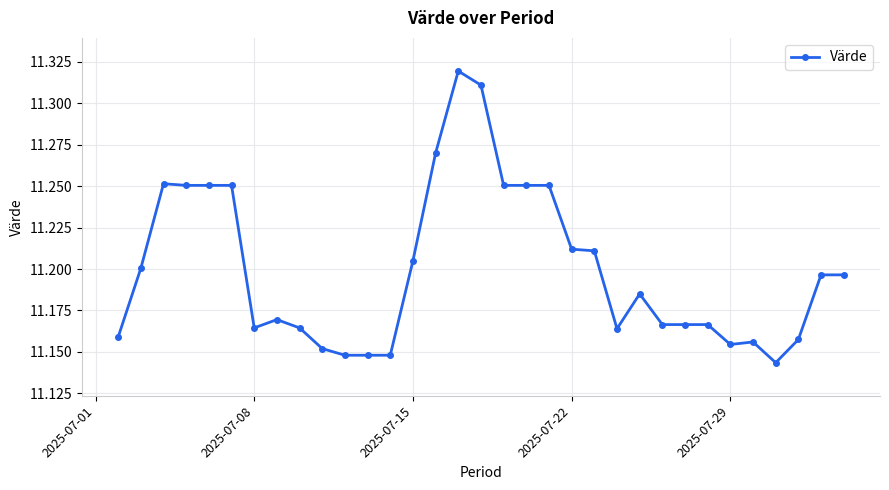

How many values are between 11 and 12?

33